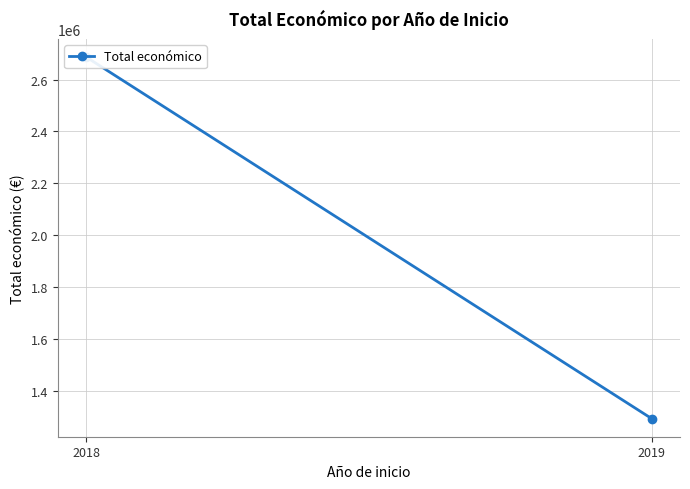

What is the value of the 2nd point from the left?

1292839